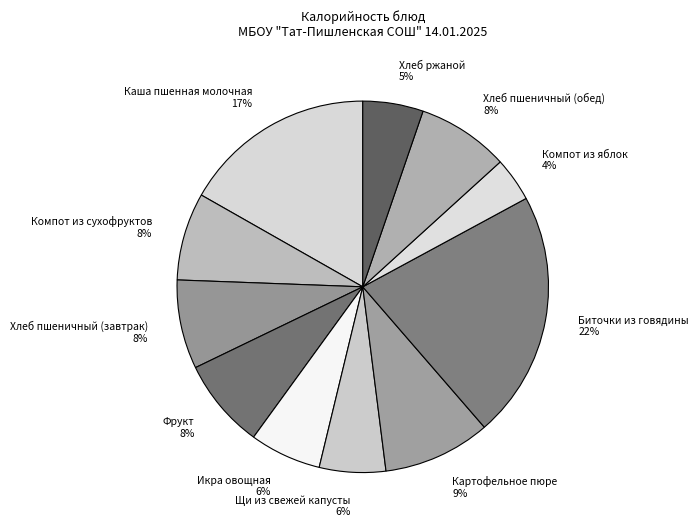

What percentage is the Щи из свежей капусты slice, to the nearest percent?

6%